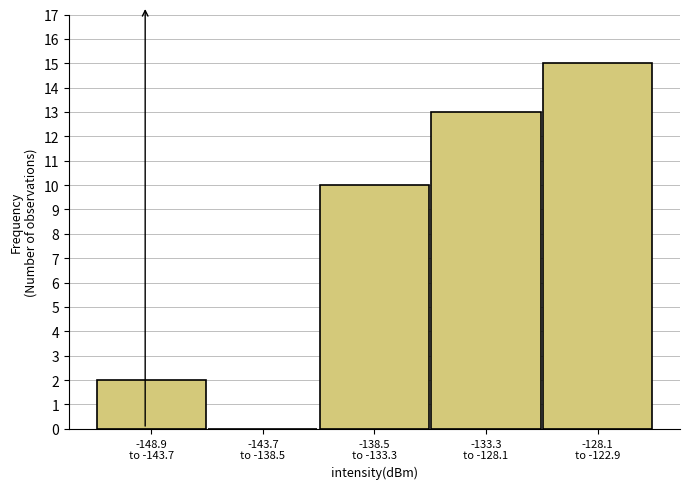

What is the maximum value shown in the chart?

15